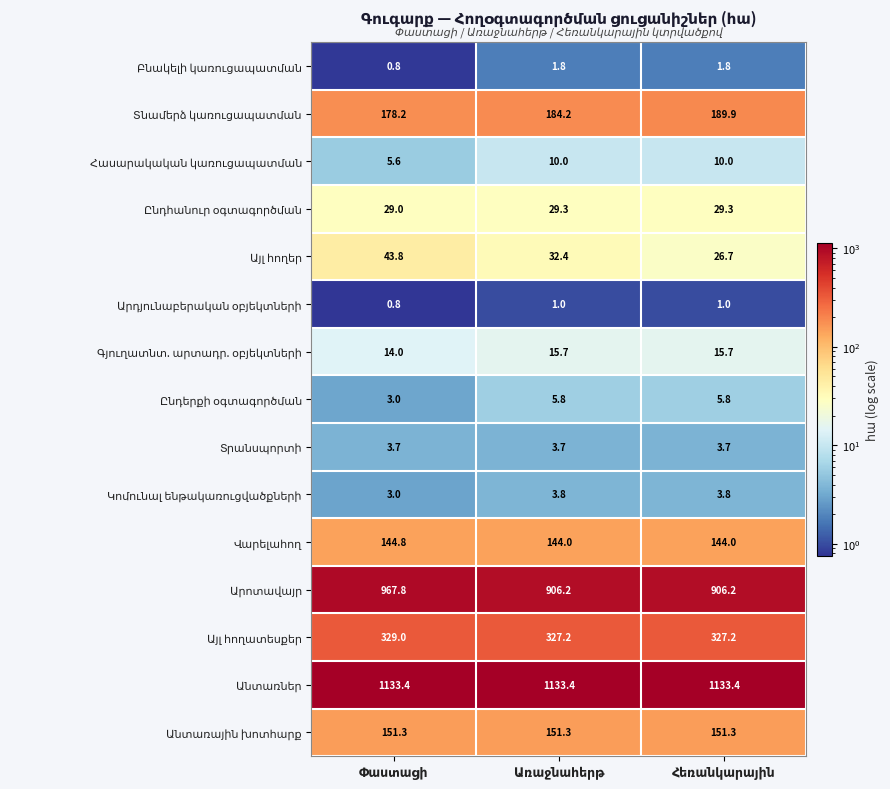

What is the minimum value shown in the chart?

0.8